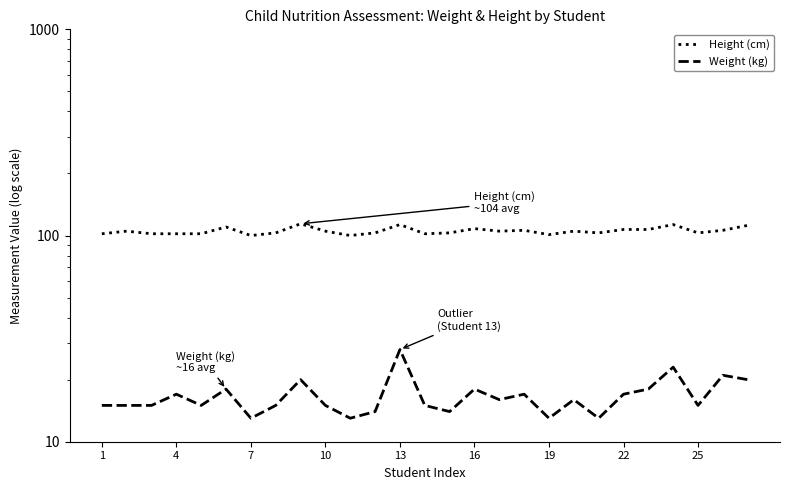

Which series changed the most between 25 and 22?

Height (cm)